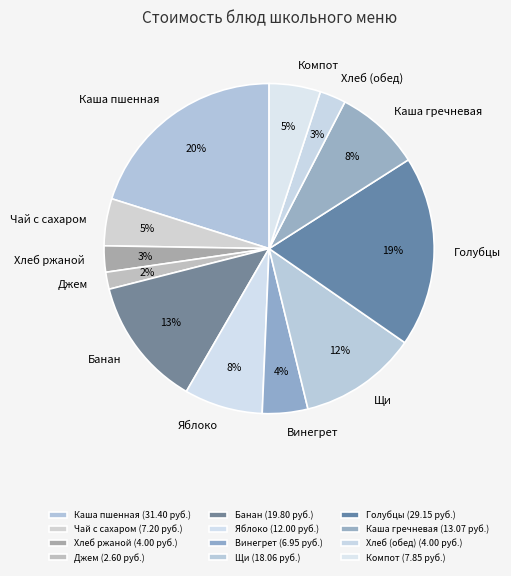

Is the sum of Хлеб (обед) and Банан greater than half?

No